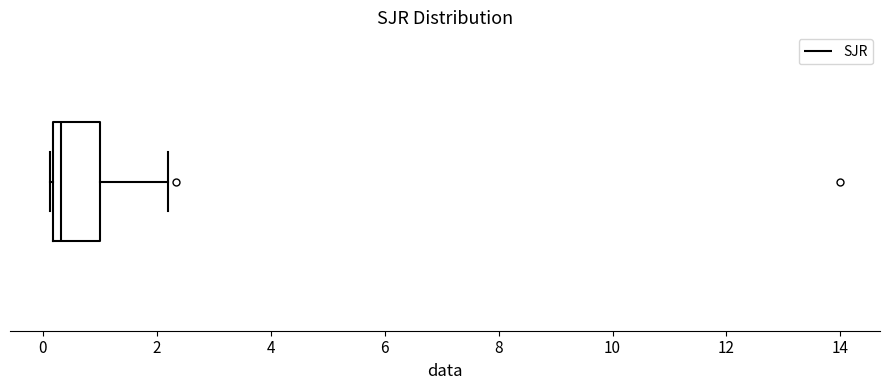

Where does the median line of the box sit on the x-axis? The values are not printed on the chart, so give them approximately, as read against the axis.

0.4